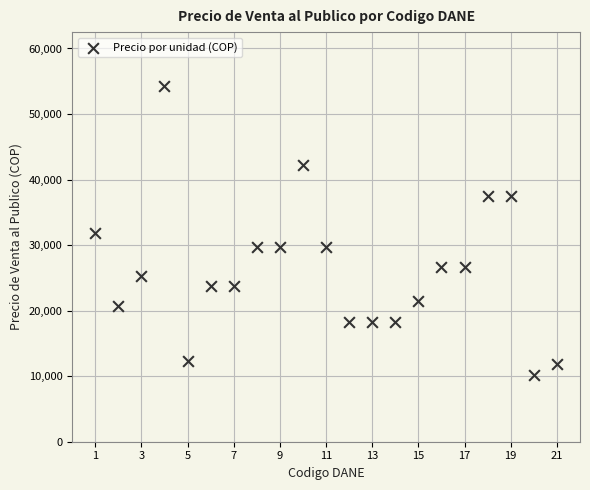

What is the range of Y values (max minus min)?

44145